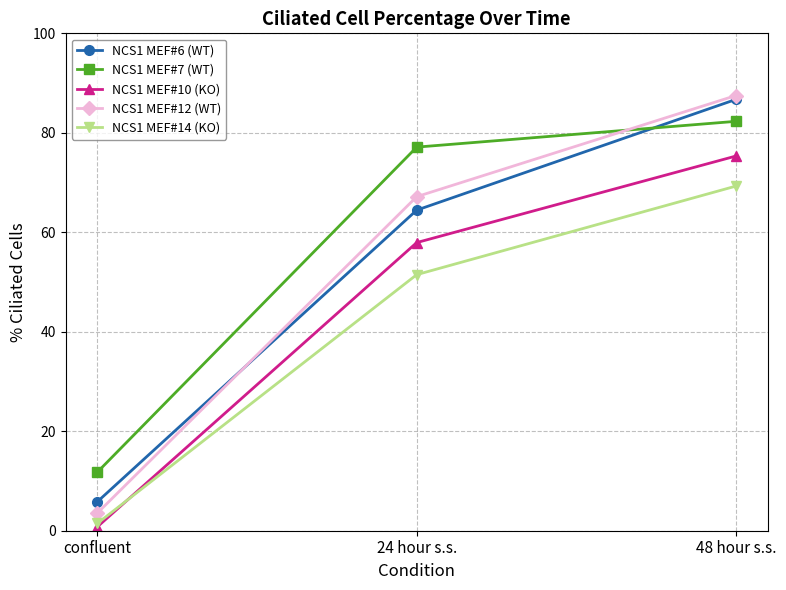

Reading right to left, extract all data points from this chart.

NCS1 MEF#6 (WT): 48 hour s.s.=86.7	24 hour s.s.=64.5	confluent=5.8
NCS1 MEF#7 (WT): 48 hour s.s.=82.3	24 hour s.s.=77.1	confluent=11.8
NCS1 MEF#10 (KO): 48 hour s.s.=75.3	24 hour s.s.=57.9	confluent=0.8
NCS1 MEF#12 (WT): 48 hour s.s.=87.5	24 hour s.s.=67.2	confluent=3.6
NCS1 MEF#14 (KO): 48 hour s.s.=69.3	24 hour s.s.=51.5	confluent=1.5